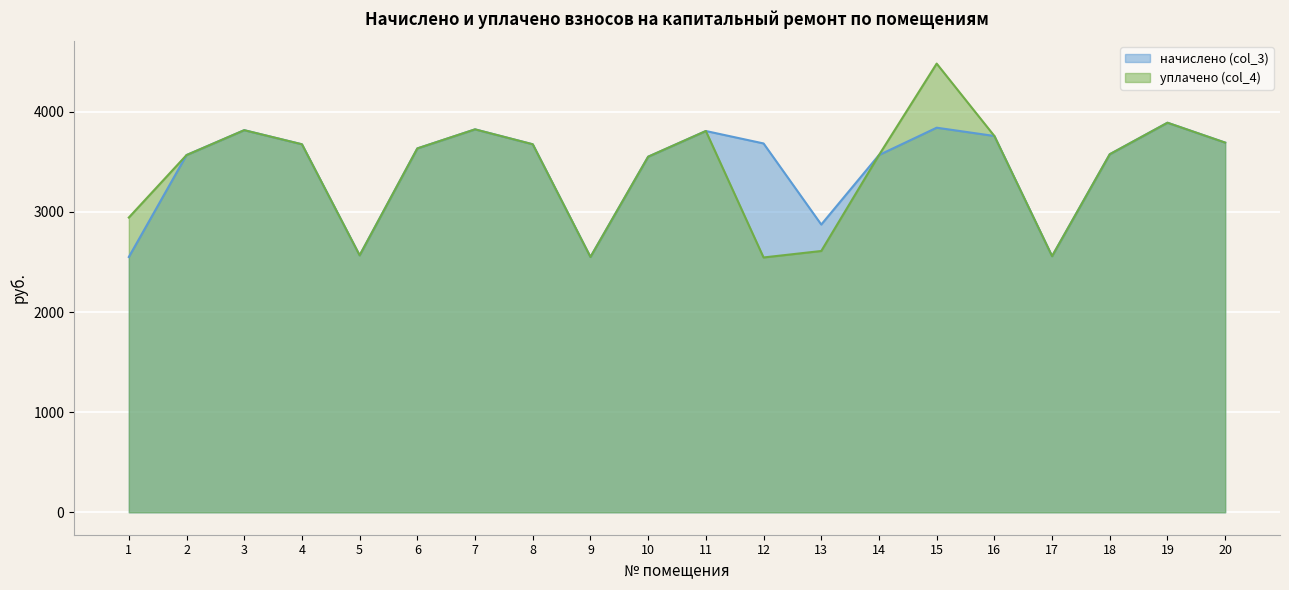

The уплачено (col_4) series shows 1666.4 at 9. True or false?

False